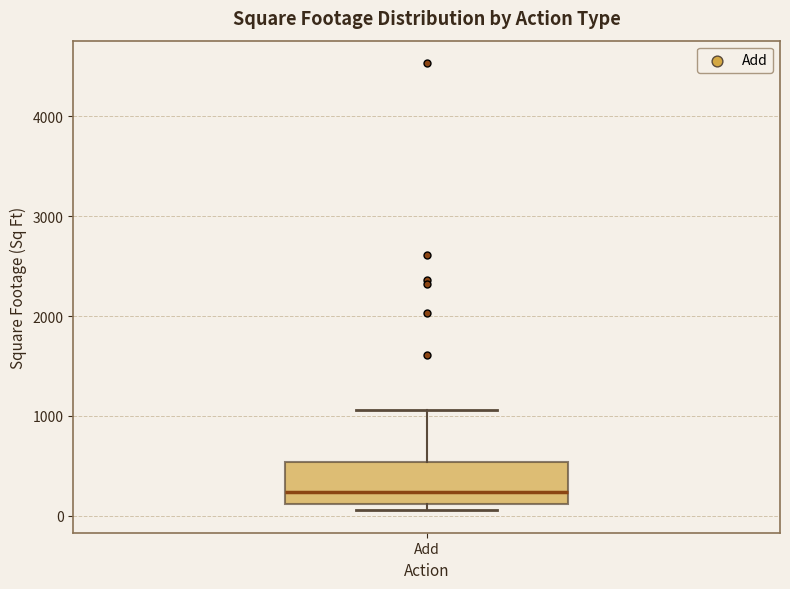

Where does the median line of the box for Add sit on the y-axis? The values are not printed on the chart, so give them approximately, as read against the axis.

200